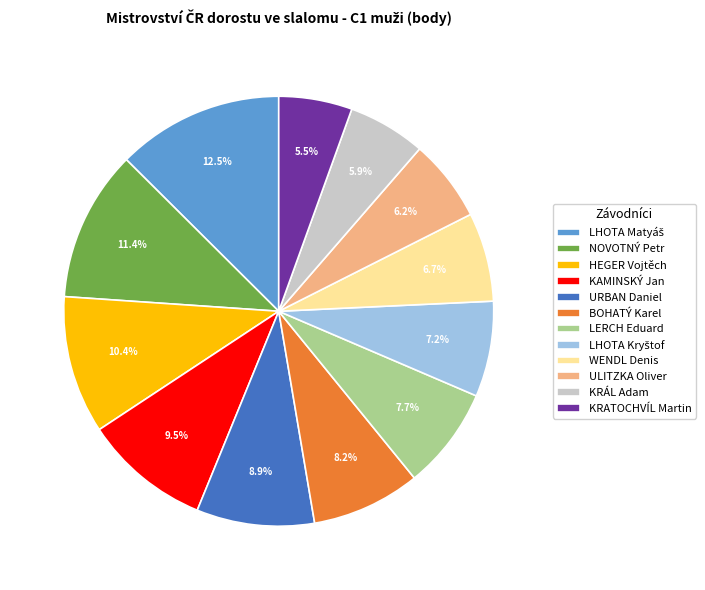

Which has a higher value, URBAN Daniel or NOVOTNÝ Petr?

NOVOTNÝ Petr